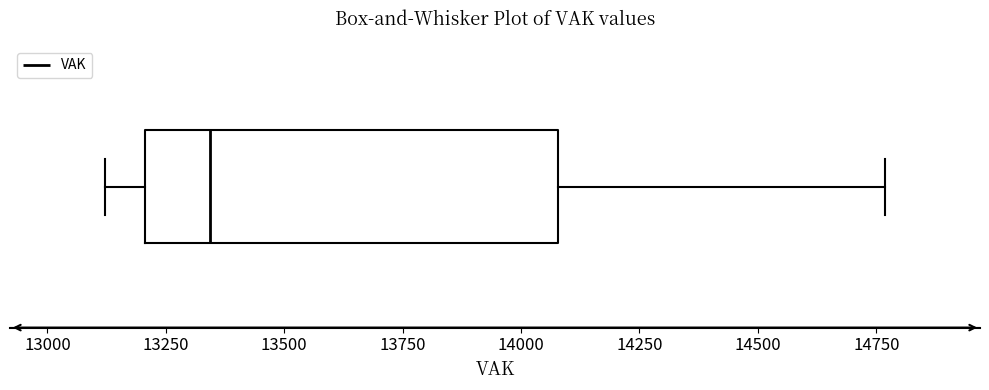

Read this box plot against the x-axis: the position of the median line, the range covered by the box, and the ends of both whiskers. The values are not printed on the chart, so give them approximately, as read against the axis.

median 13350, box 13200 to 14100, whiskers 13100 to 14750